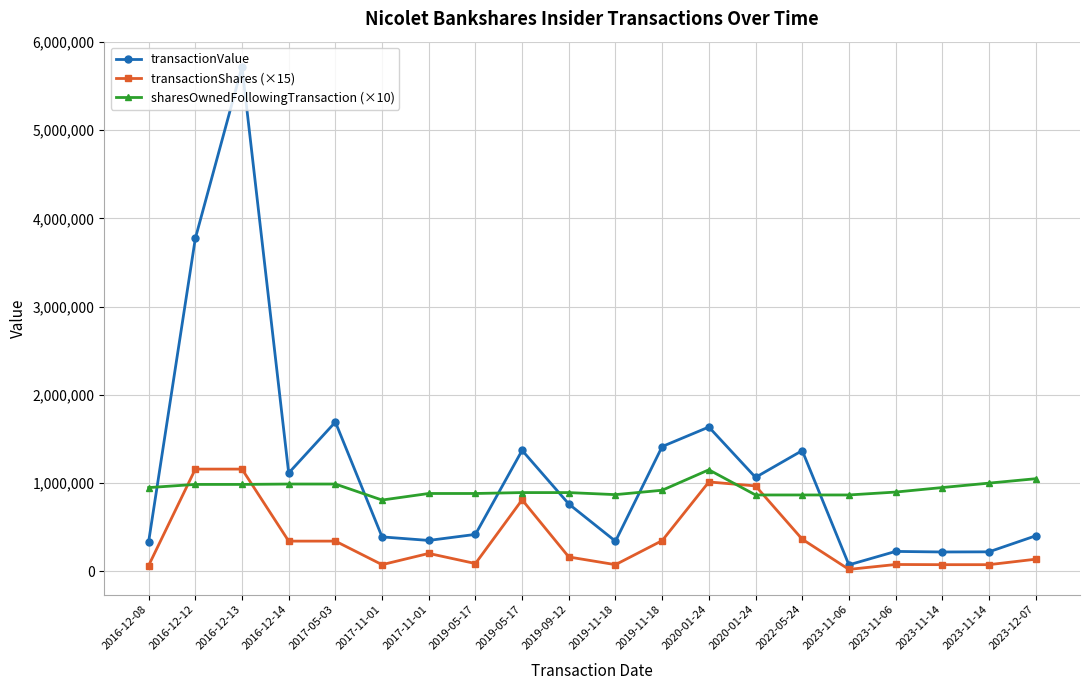

Rank the series at 2017-11-01 from lowest to highest value.

transactionShares (×15), transactionValue, sharesOwnedFollowingTransaction (×10)